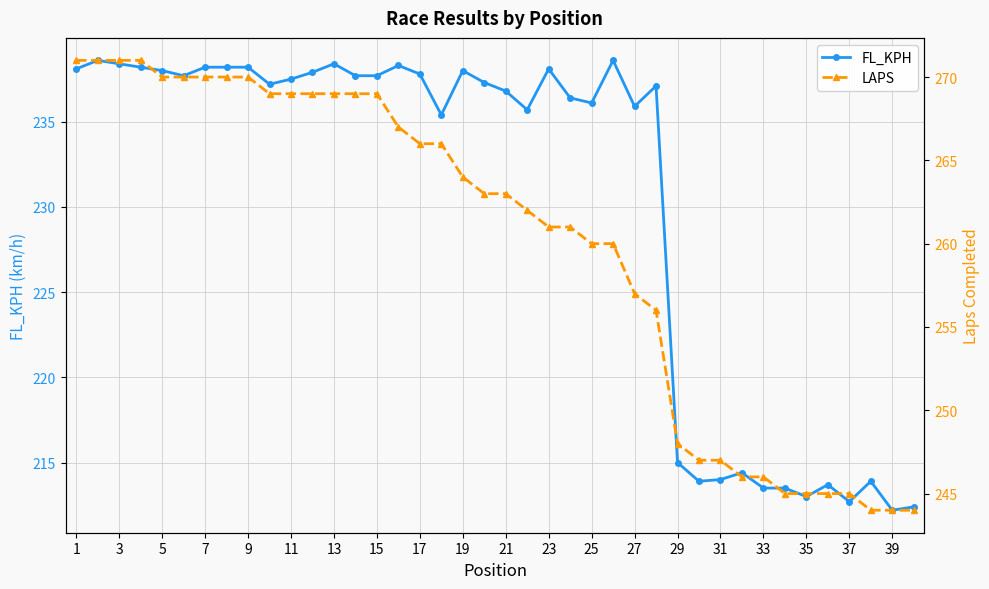

True or false: FL_KPH has a value of 76.0 at 19.

False